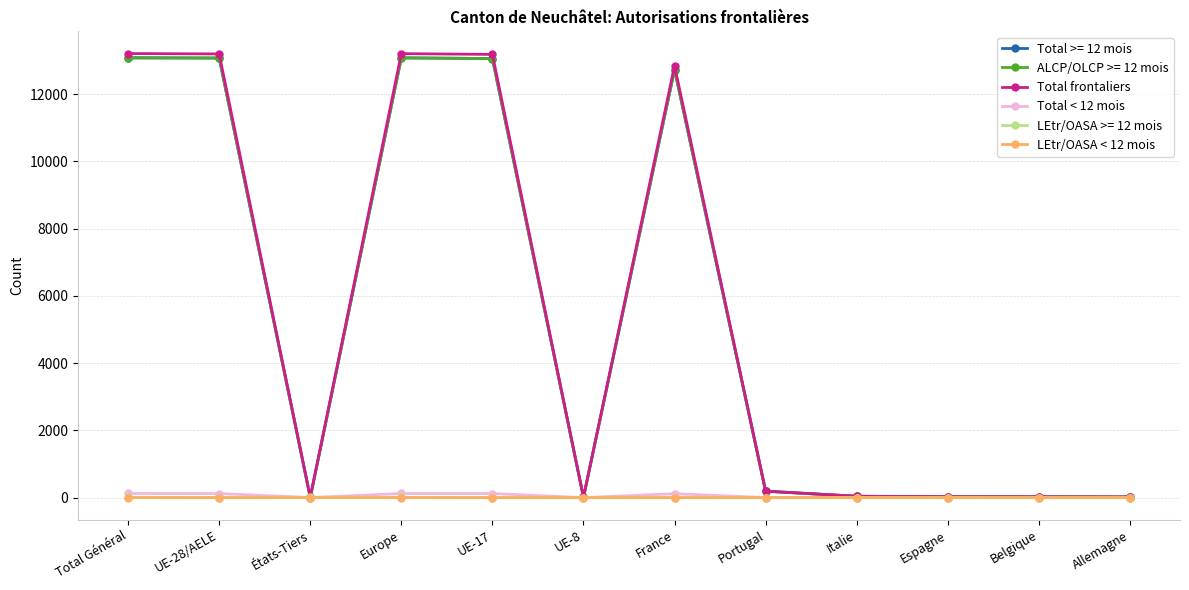

Which series has the largest range (max minus min)?

Total frontaliers